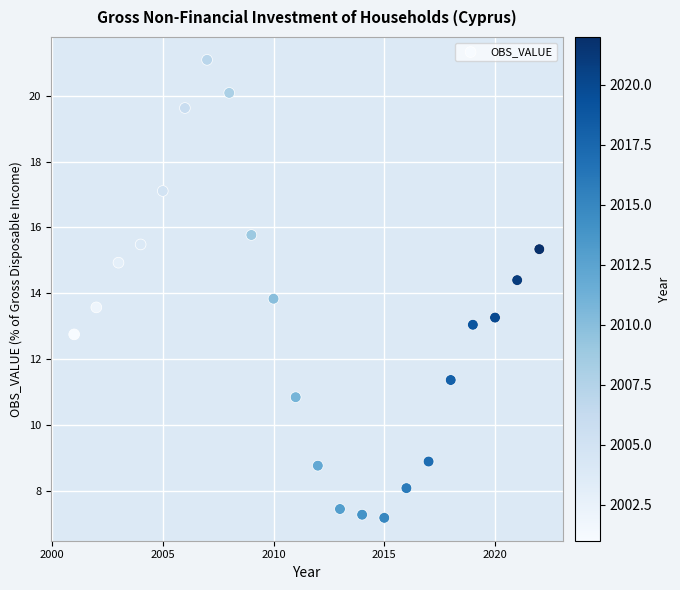

What is the range of Y values (max minus min)?

13.9